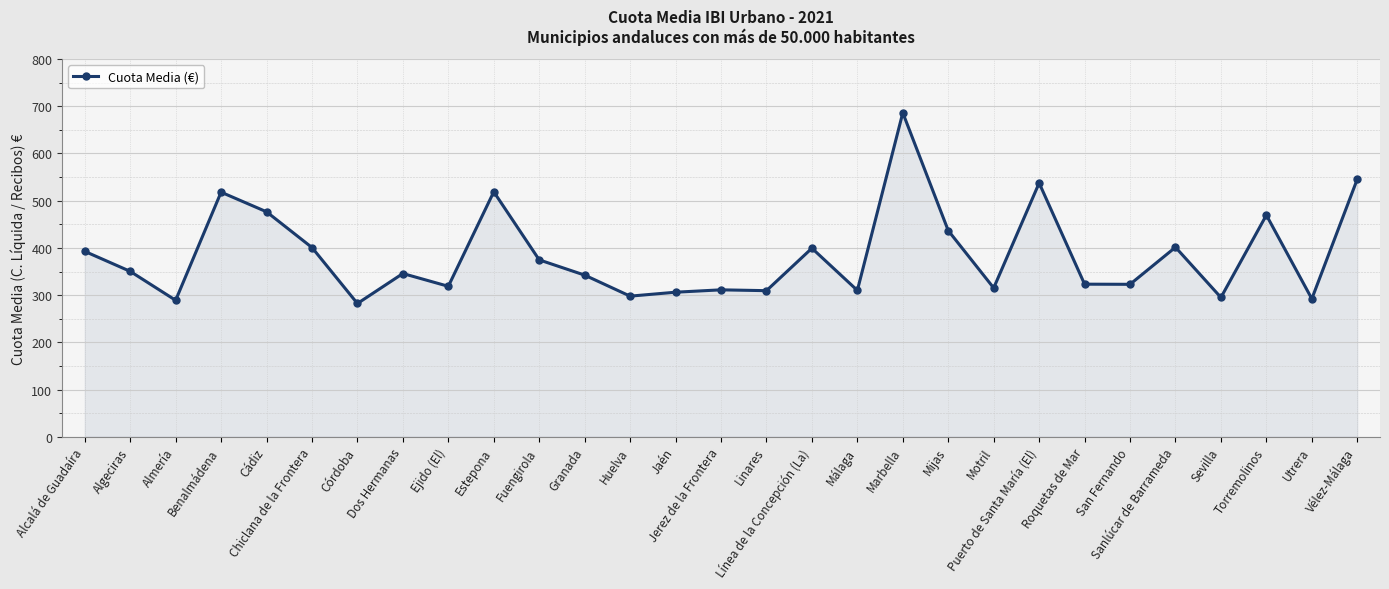

How many lines are shown in the chart?

1